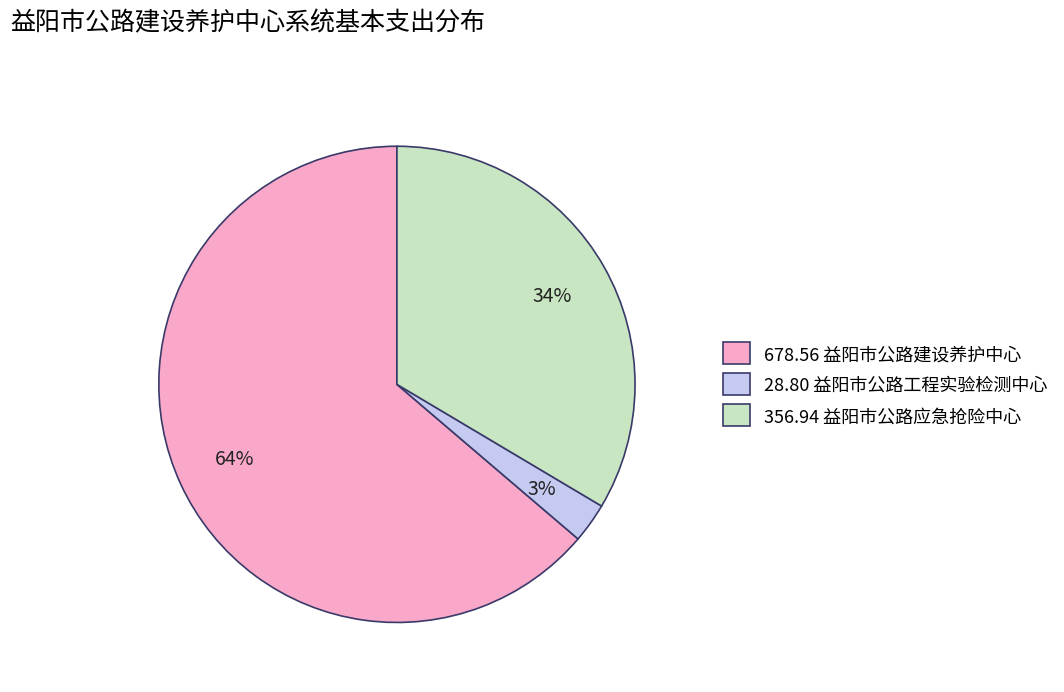

Which slice represents more than half of the pie?

678.56 益阳市公路建设养护中心